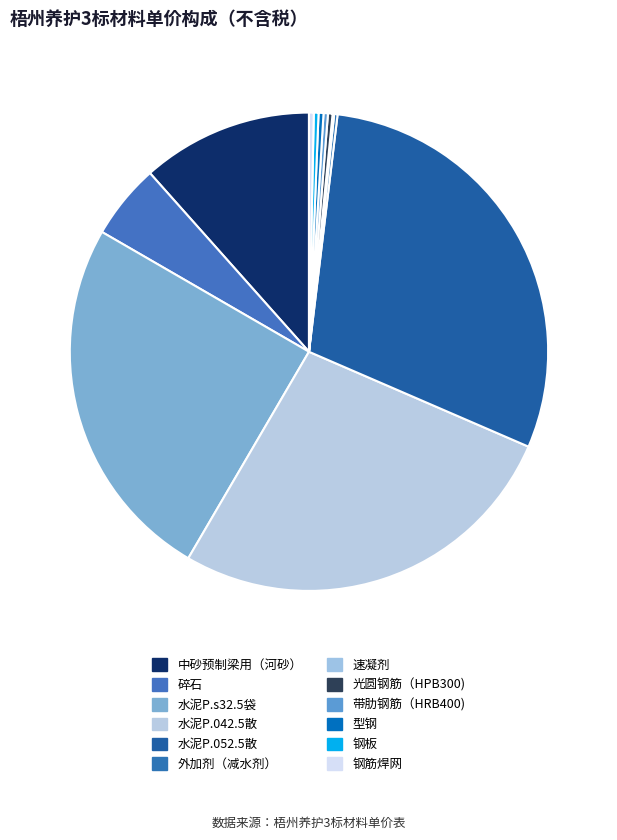

Which slice is the largest?

水泥P.052.5散